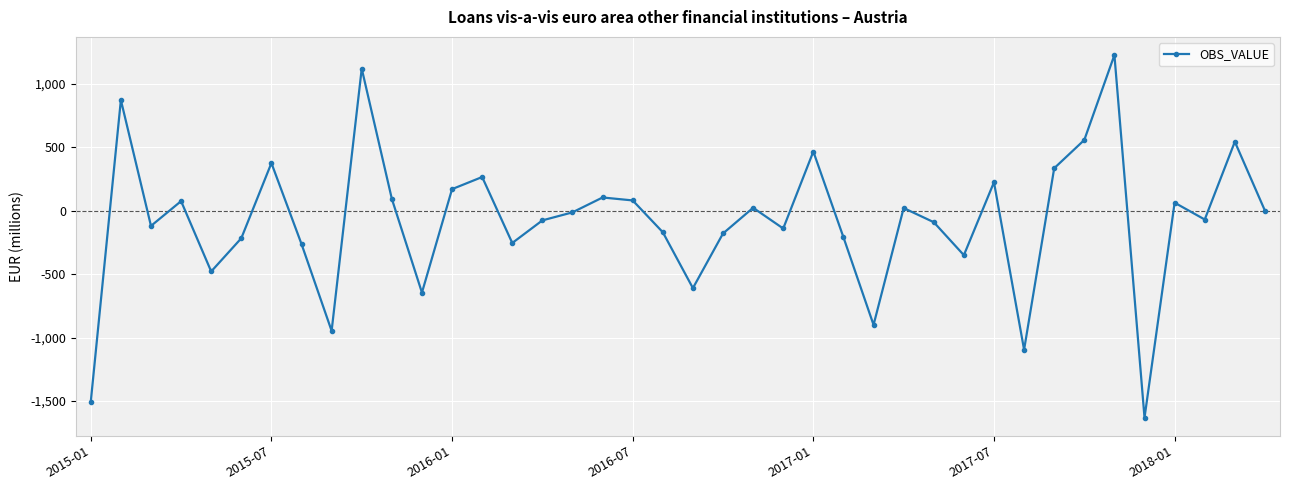

Does the chart display data point markers on the line(s)?

Yes